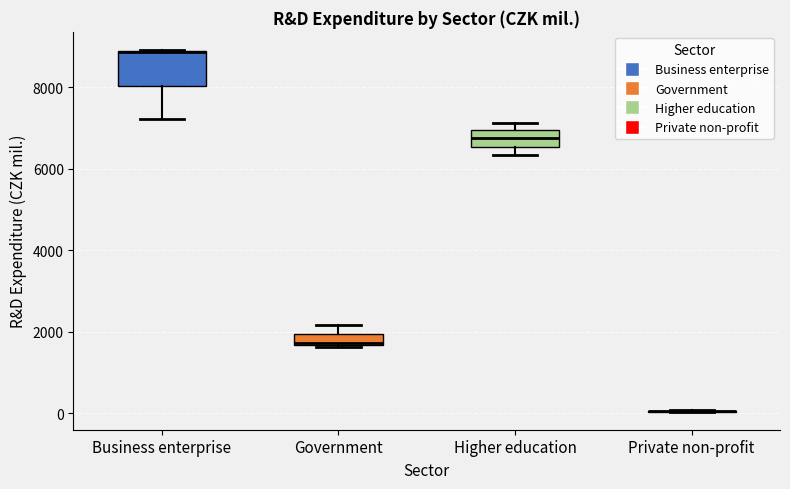

Comparing the boxes themselves (not the whiskers), which one is the tallest?

Business enterprise